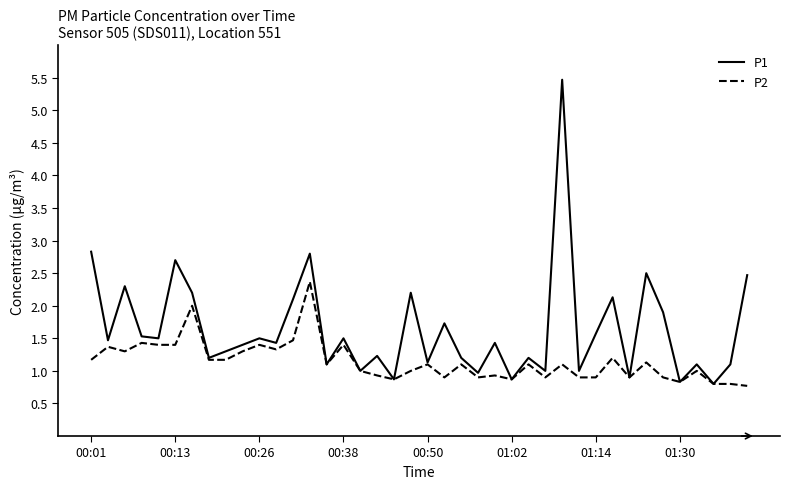

Which series has the largest total across all categories?

P1